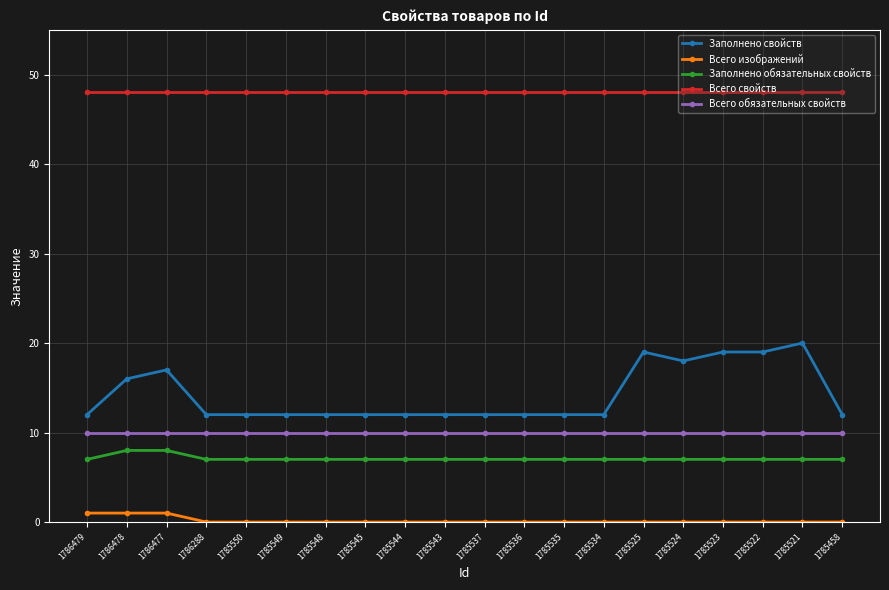

What are all the series names shown in the legend?

Заполнено свойств, Всего изображений, Заполнено обязательных свойств, Всего свойств, Всего обязательных свойств